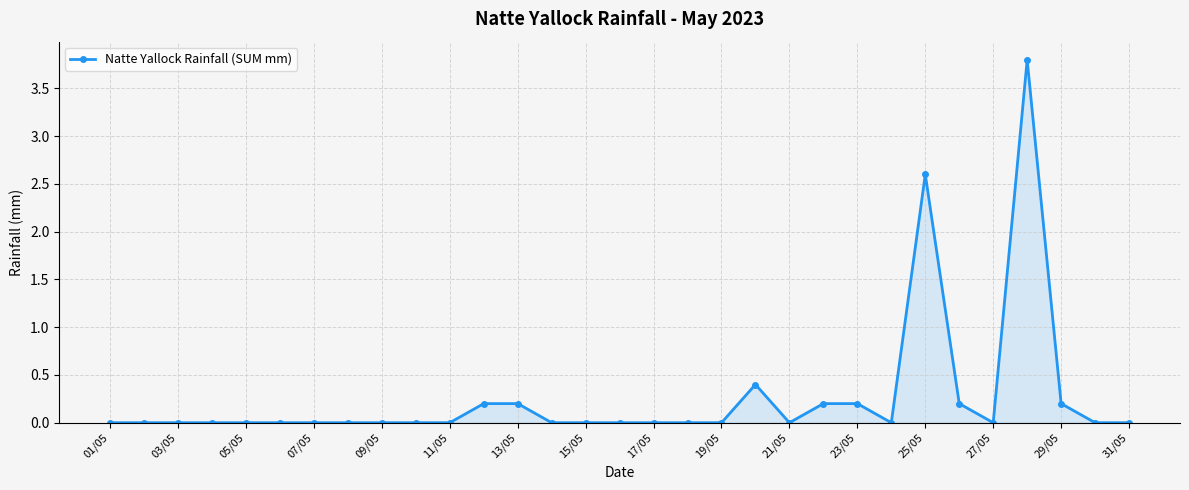

What is the difference between the second highest and second lowest values?

2.6